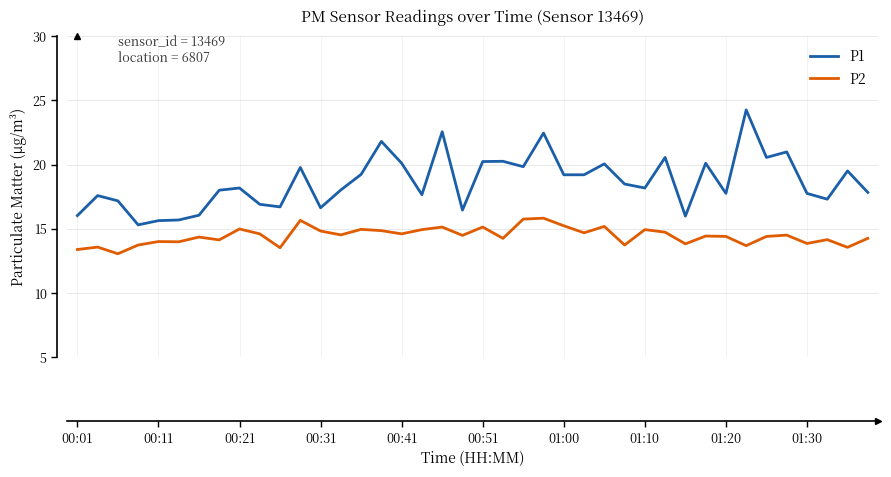

What is the lowest value of the P1 series?

15.3